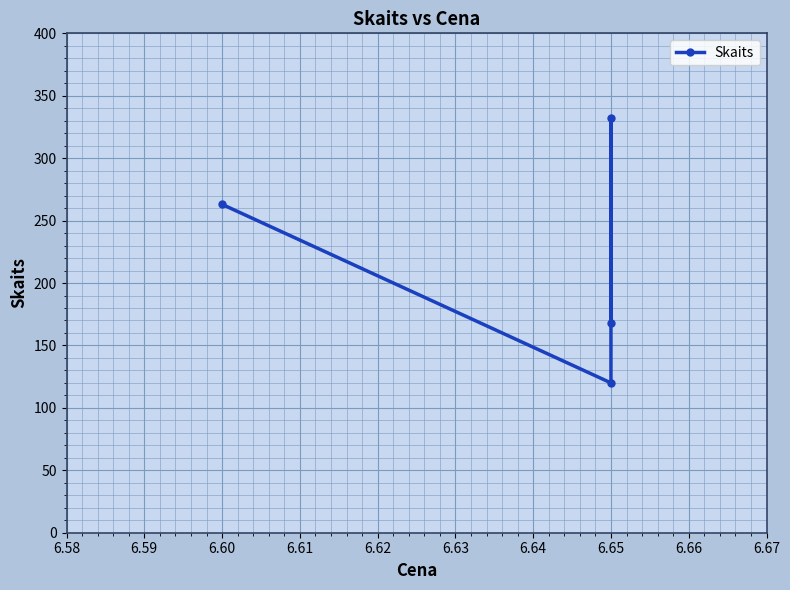

Count the values in the range 168 to 332.

3